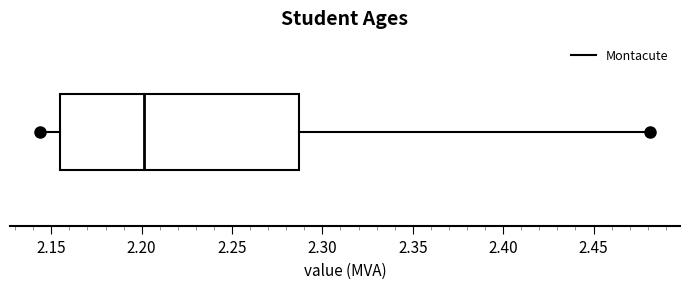

Transcribe this box plot: give where the median line is, the range the box spans, and where the two whiskers end, as read against the x-axis. The values are not printed on the chart, so give them approximately, as read against the axis.

median 2.200, box 2.155 to 2.285, whiskers 2.145 to 2.480